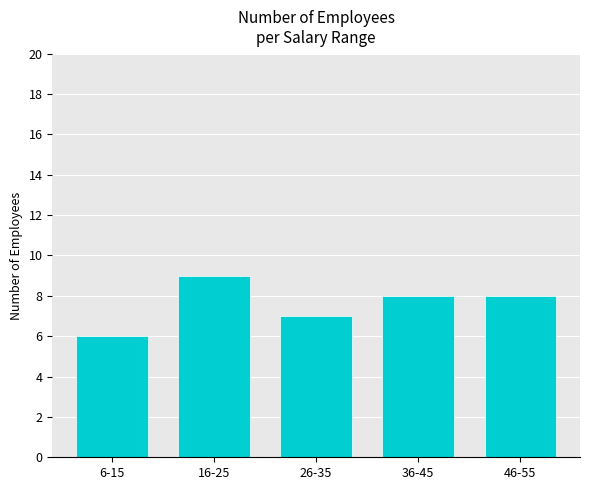

Reading left to right, list all the values displayed in this chart.

6	9	7	8	8